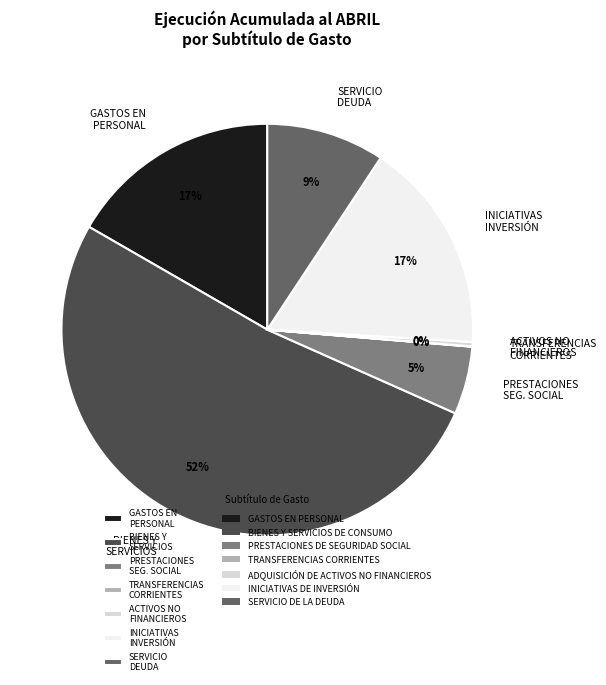

What percentage is the INICIATIVAS INVERSIÓN slice, to the nearest percent?

17%